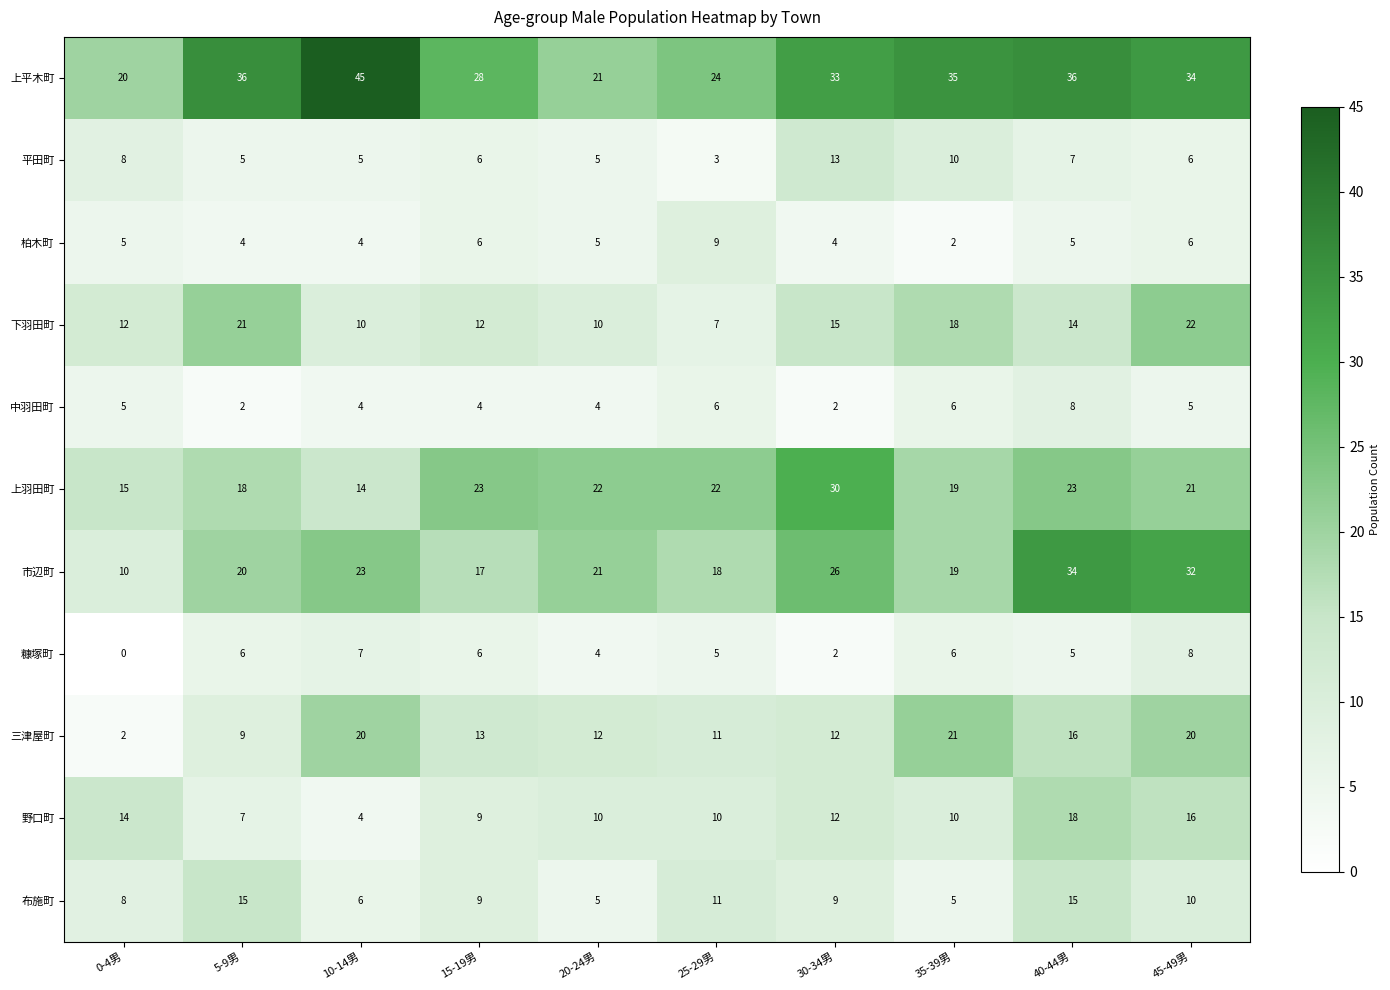

At which category is the sum across all series the highest?

40-44男